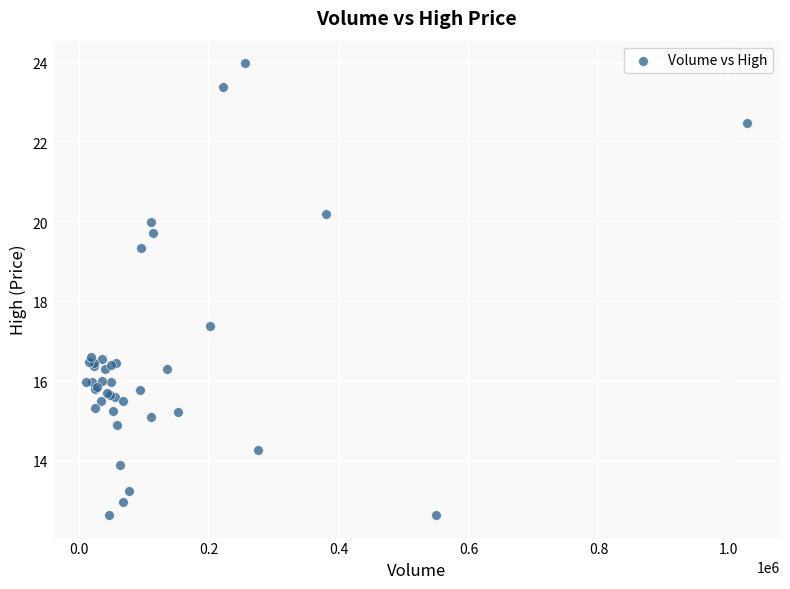

What Y value in the scatter plot is closest to 18?

17.4